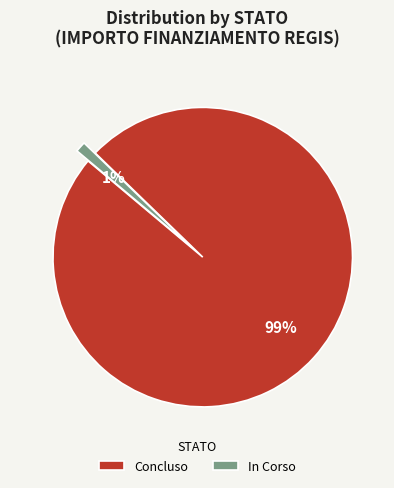

The Concluso slice represents 30% of the pie. True or false?

False